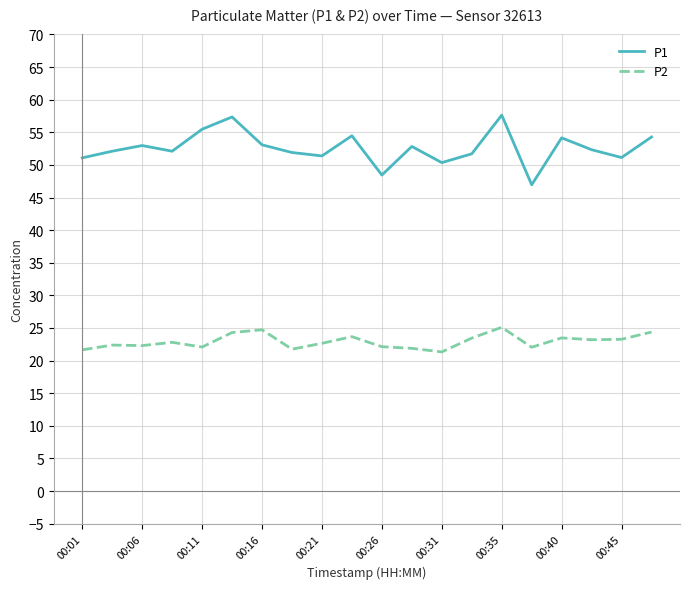

True or false: P1 and P2 cross at least once.

False